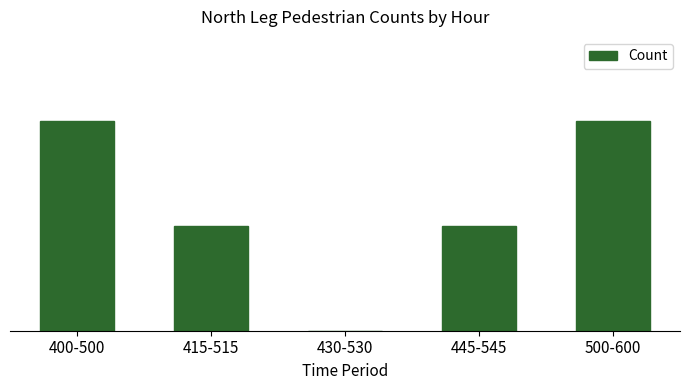

What is the value of the 5th bar from the left?

2